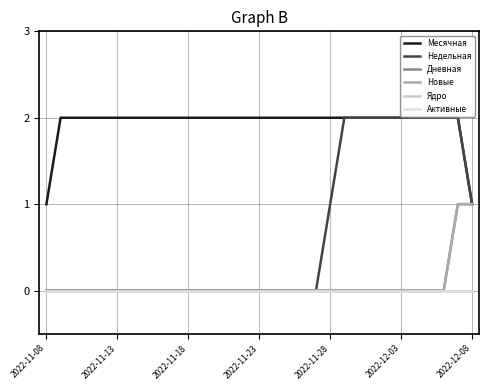

At which category is the sum across all series the highest?

29